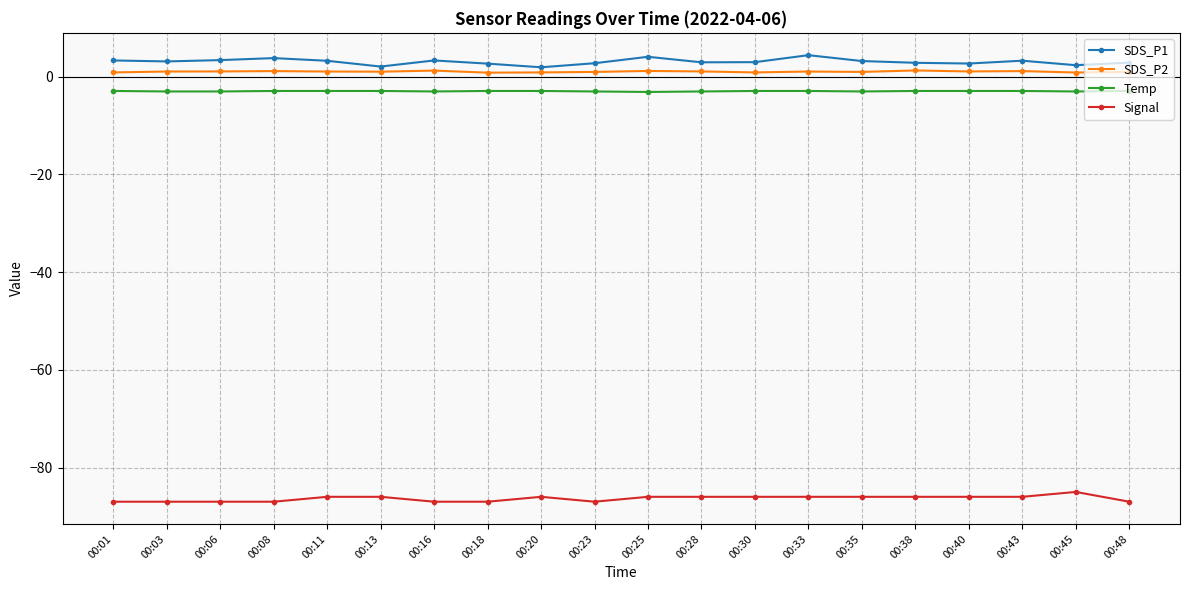

The Signal series shows -138.7 at 00:45. True or false?

False